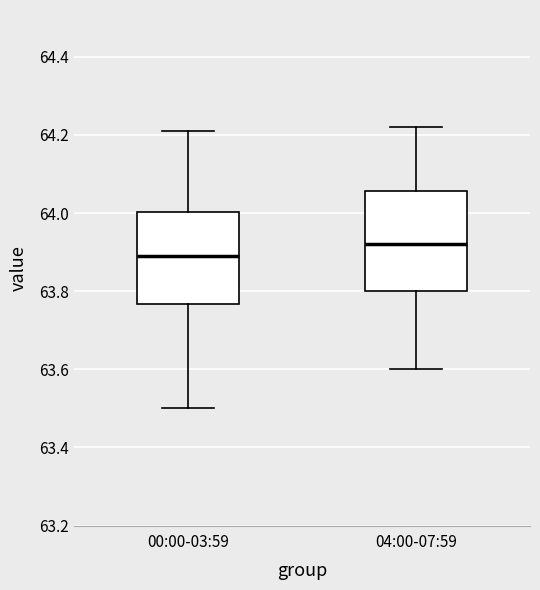

Which box is the tallest, from its lower edge to its upper edge?

04:00-07:59